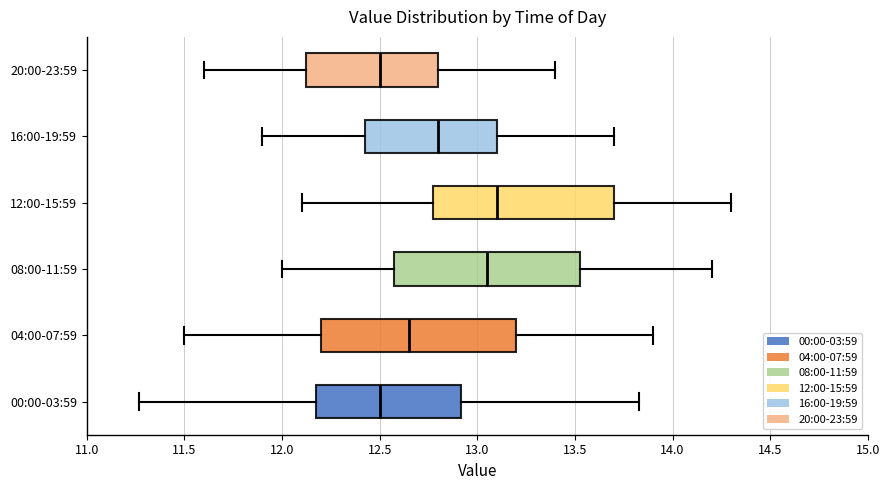

Where is the right edge of the box for 12:00-15:59 on the x-axis? The values are not printed on the chart, so give them approximately, as read against the axis.

13.70